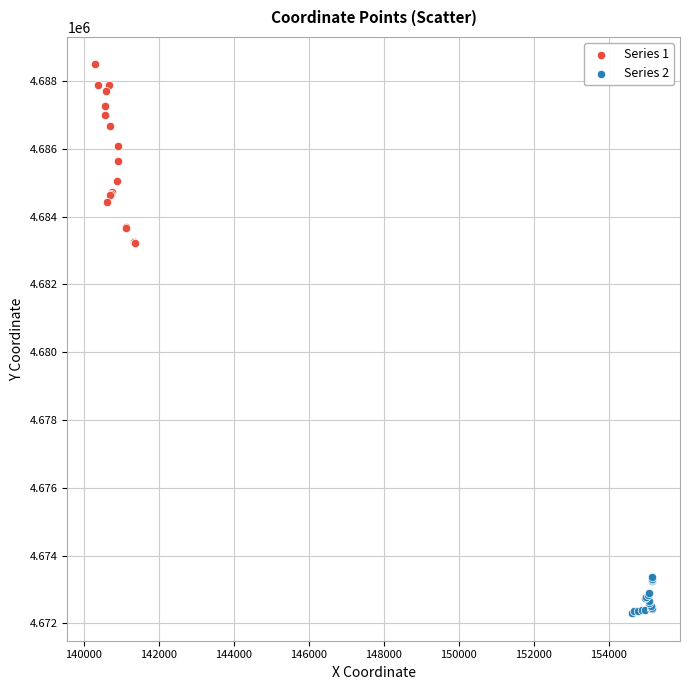

Which series reaches the minimum Y coordinate?

Series 2